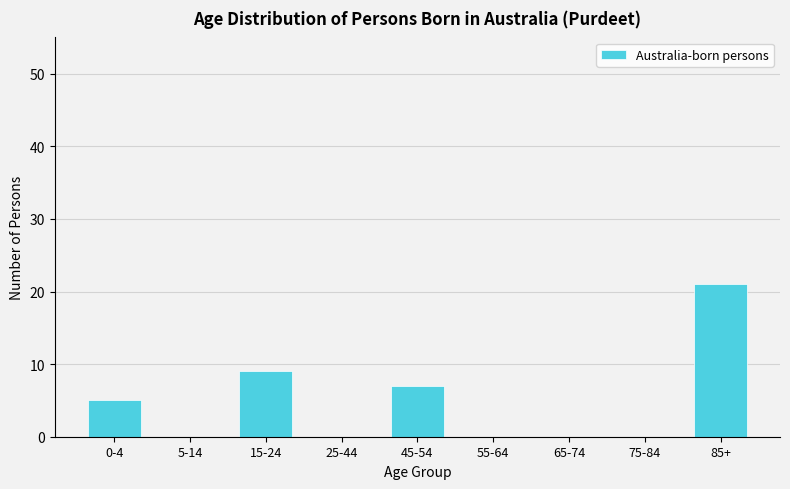

Reading right to left, list all the values displayed in this chart.

85+=21	75-84=0	65-74=0	55-64=0	45-54=7	25-44=0	15-24=9	5-14=0	0-4=5